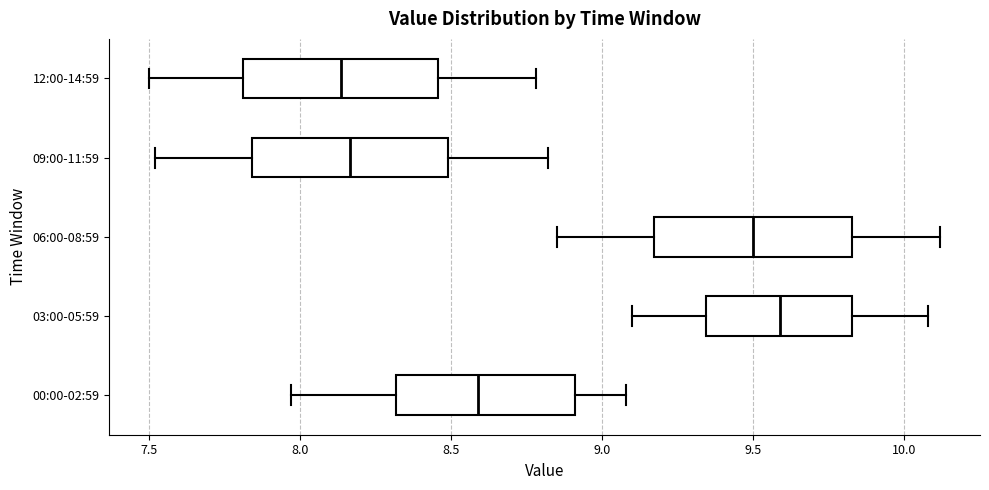

Which box's median line is the furthest to the right?

03:00-05:59